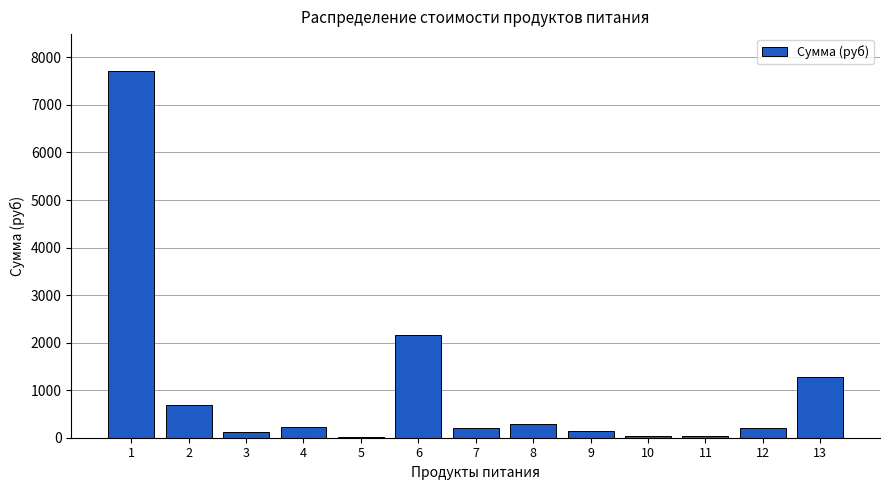

Is it true that the value at 13 is 1274.0?

True